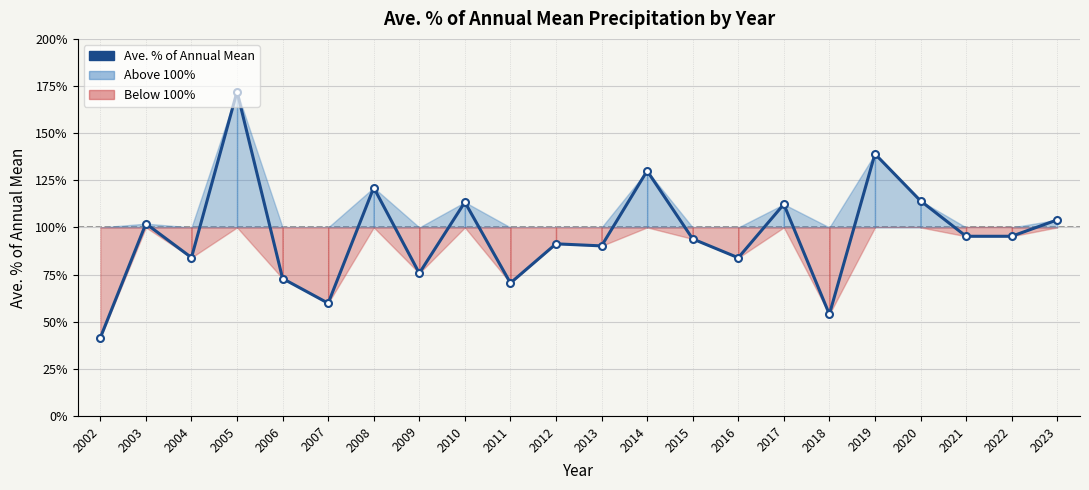

Approximately how many times larger is the value at 2023 compared to 2006?

1.4